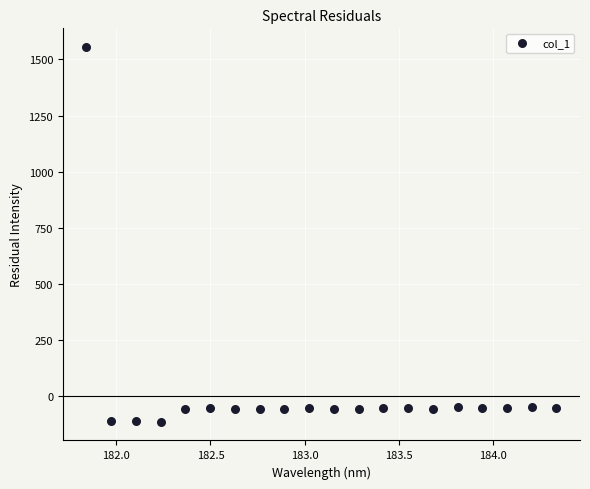

What is the range of Y values (max minus min)?

1668.8